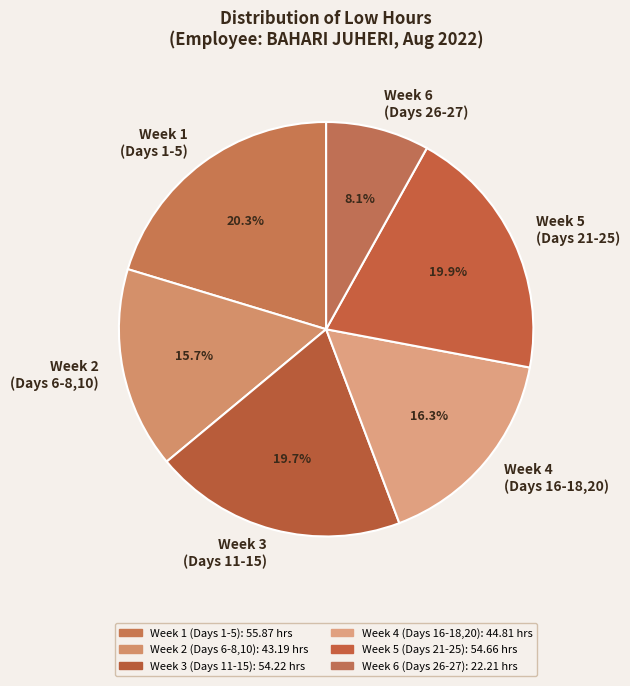

How many slices are in this pie chart?

6